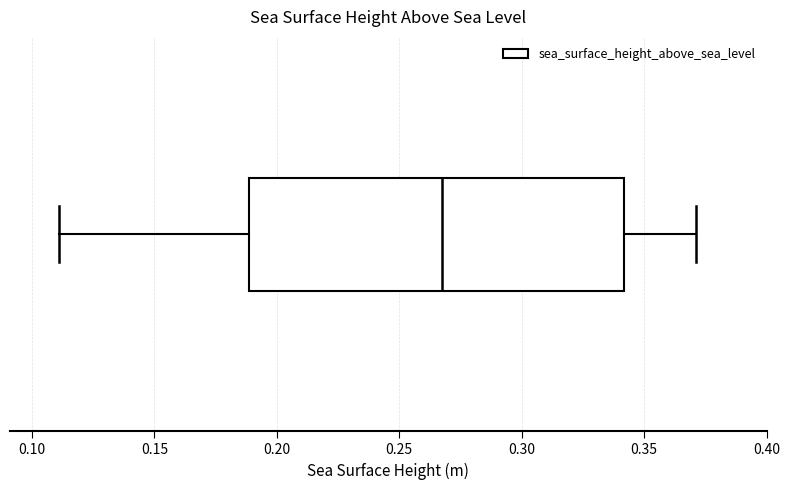

Transcribe this box plot: give where the median line is, the range the box spans, and where the two whiskers end, as read against the x-axis. The values are not printed on the chart, so give them approximately, as read against the axis.

median 0.27, box 0.19 to 0.34, whiskers 0.11 to 0.37